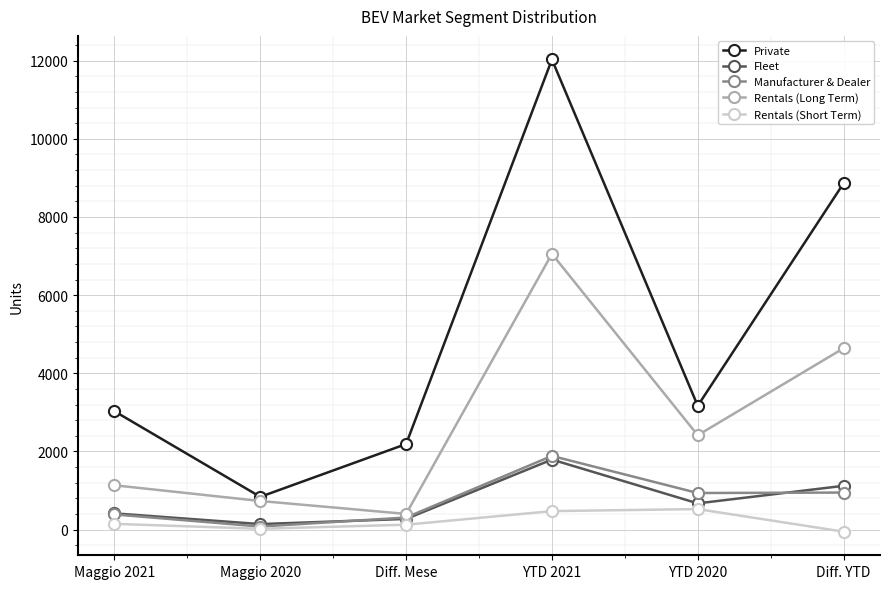

What is the value of the Rentals (Long Term) point at the 1st from the left?

1135